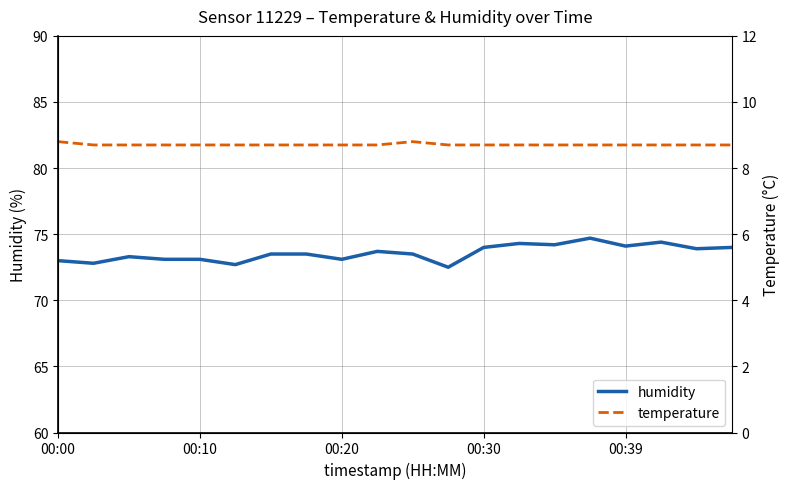

Is the value of temperature at 15 greater than the value of humidity at 9?

No